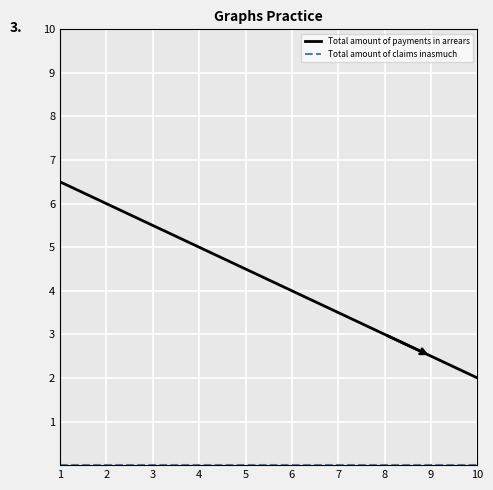

How many Total amount of payments in arrears values are between 3 and 5?

5